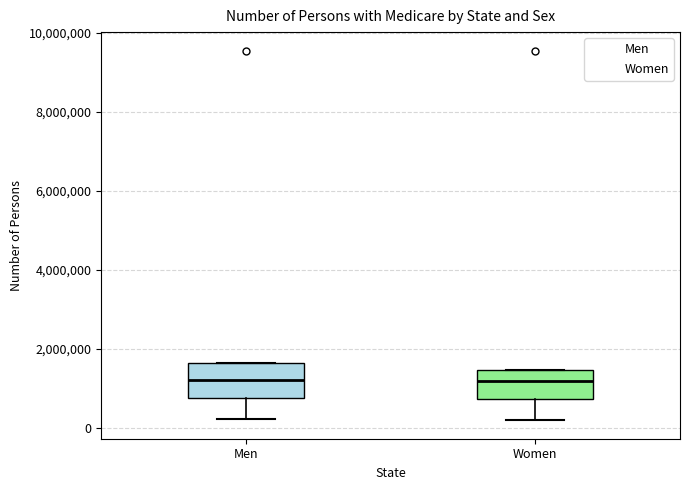

Reading left to right, transcribe this box plot: for each box, give where its median line is, the range the box spans, and where its two whiskers end, as read against the y-axis. The values are not printed on the chart, so give them approximately, as read against the axis.

Men: median 1200000, box 800000 to 1600000, whiskers 200000 to 1600000
Women: median 1200000, box 800000 to 1400000, whiskers 200000 to 1400000